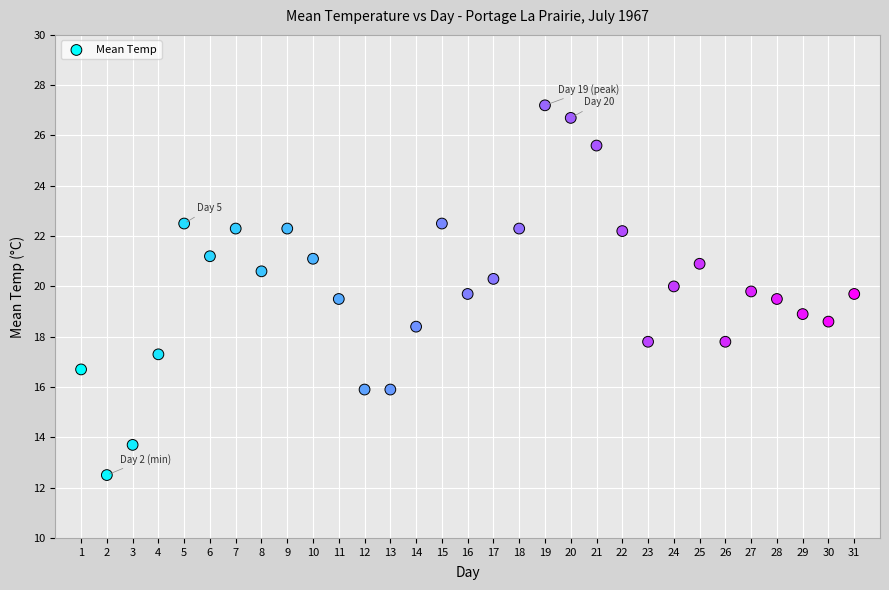

What is the range of X values (max minus min)?

30.0